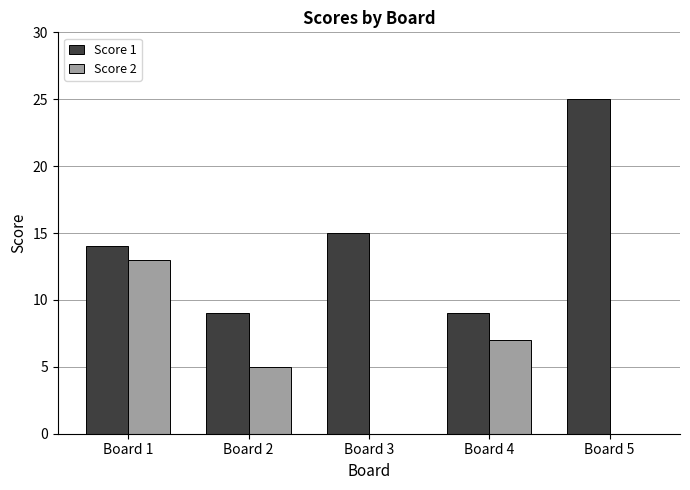

What is the sum of the Score 2 values at Board 1 and Board 4?

20